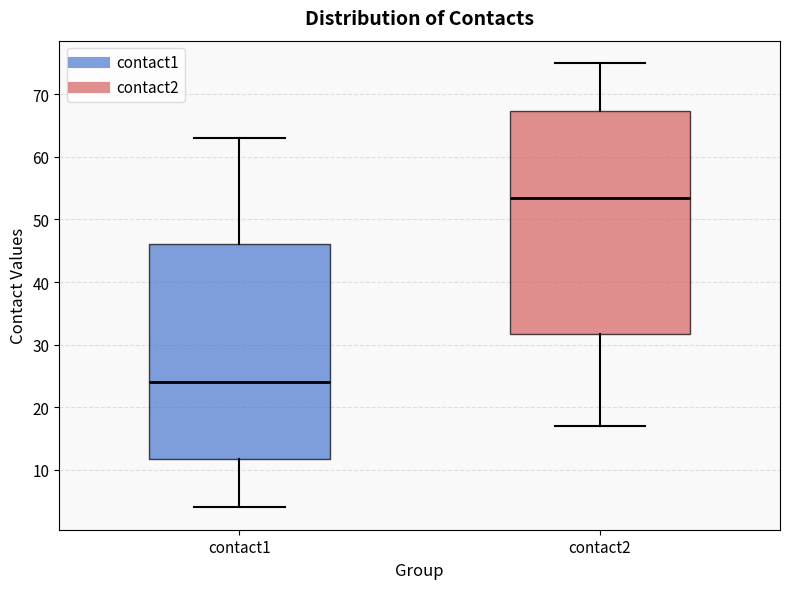

Comparing the boxes themselves (not the whiskers), which one is the tallest?

contact2